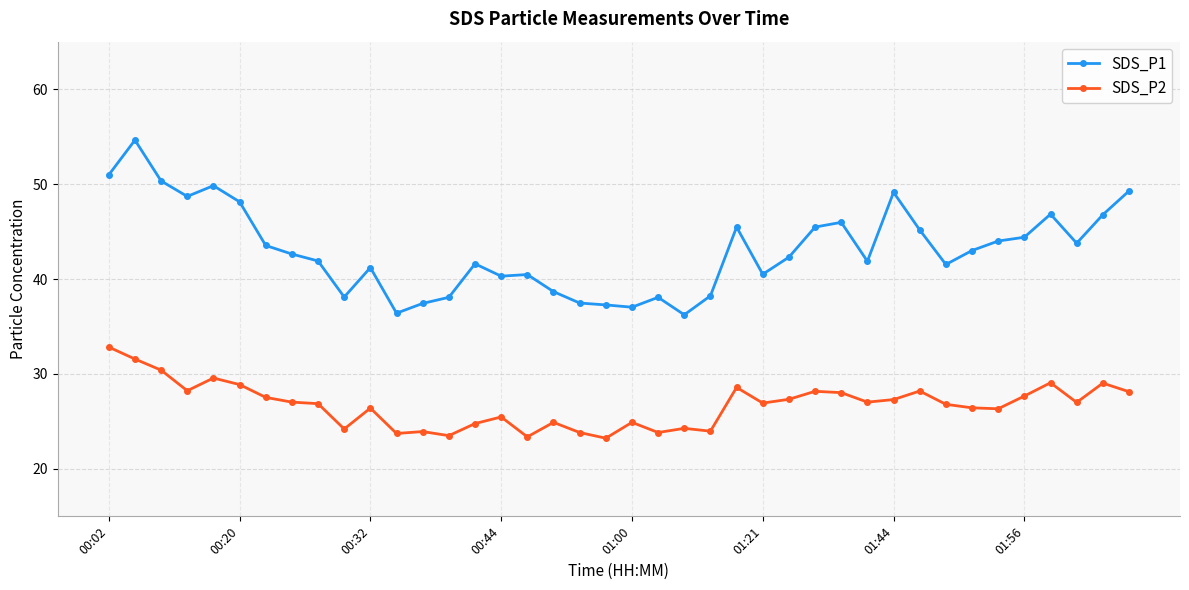

True or false: SDS_P1 has more than 0 interior local peaks.

True